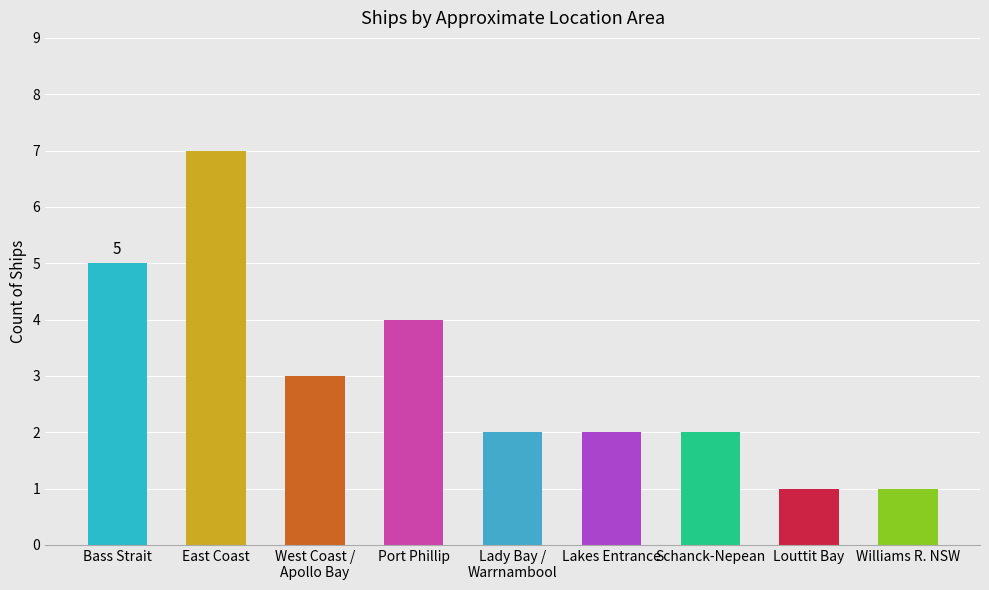

What is the difference between the maximum and minimum values?

6